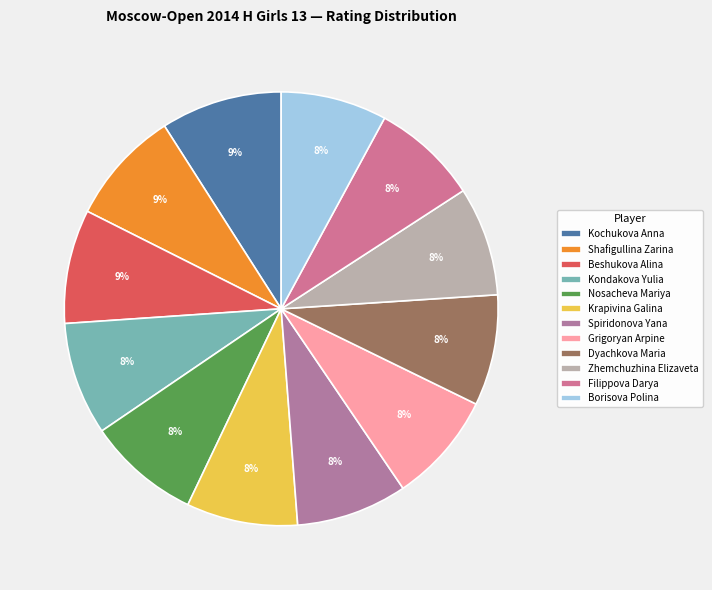

What percentage is NOT represented by Spiridonova Yana?

91.7%